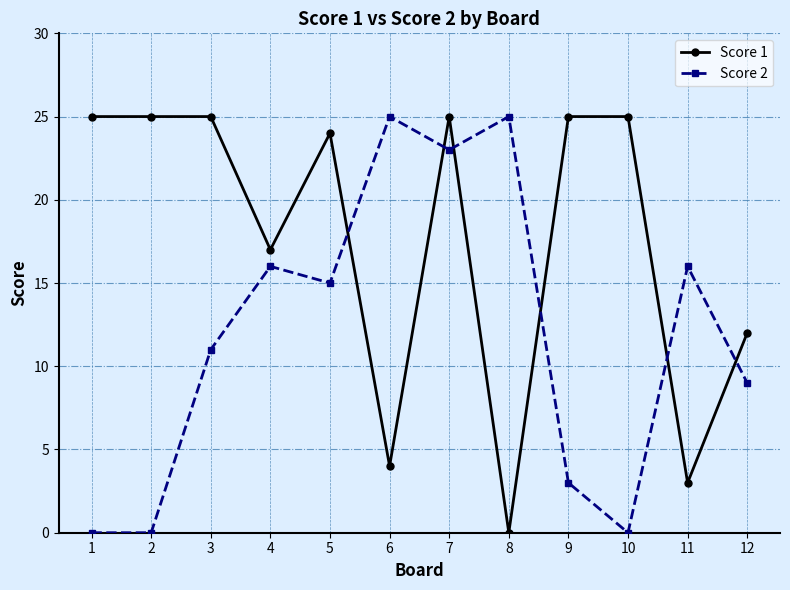

True or false: Score 1 has more than 0 points higher than both neighbors.

True